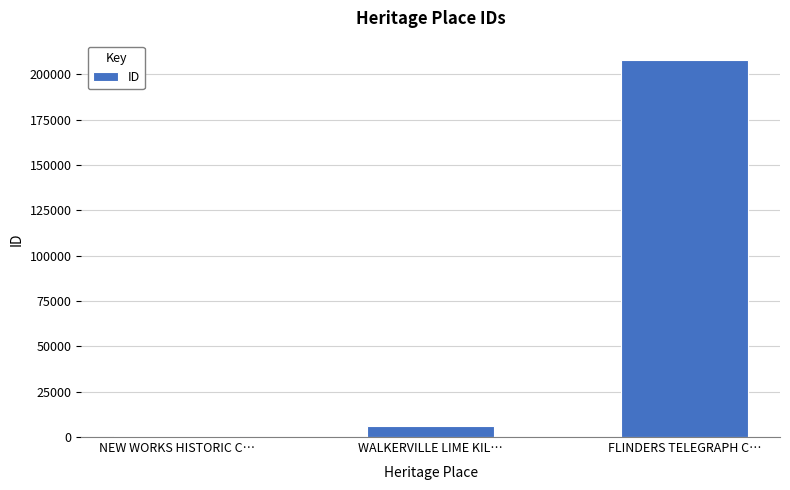

What is the sum of all values?

214925